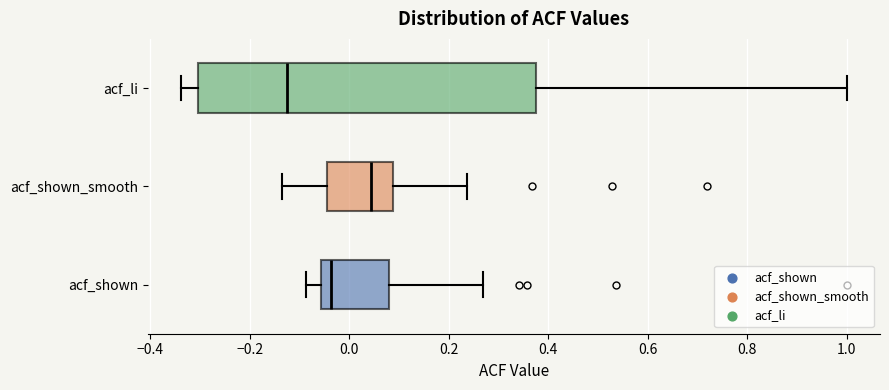

Which box's median line is the furthest to the right?

acf_shown_smooth